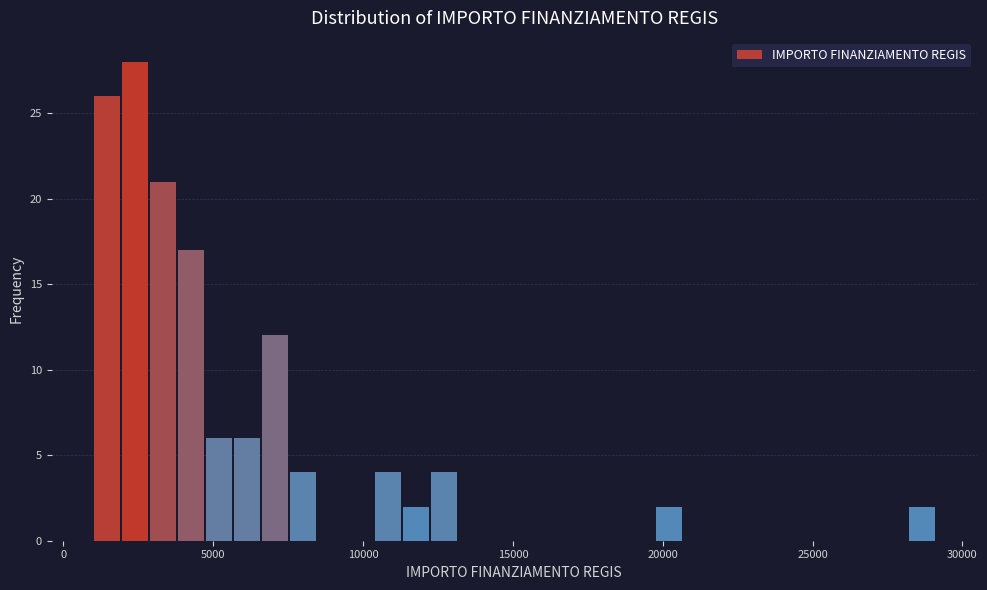

Read against the x-axis, roughly where is the centre of the tallest bar?

2500